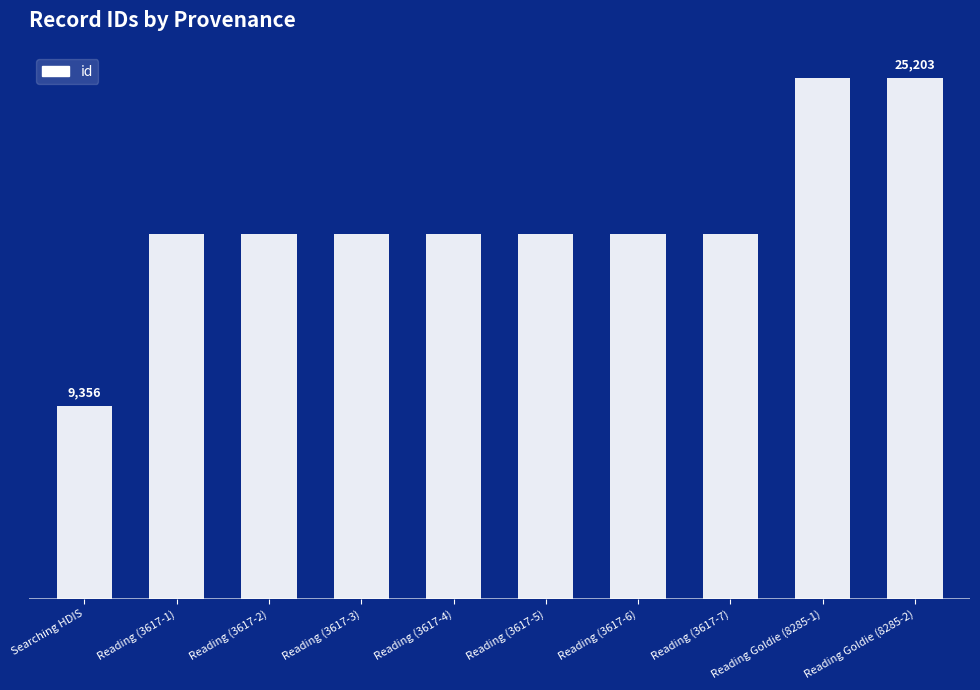

Between Reading (3617-3) and Reading (3617-5), which is larger?

Reading (3617-5)